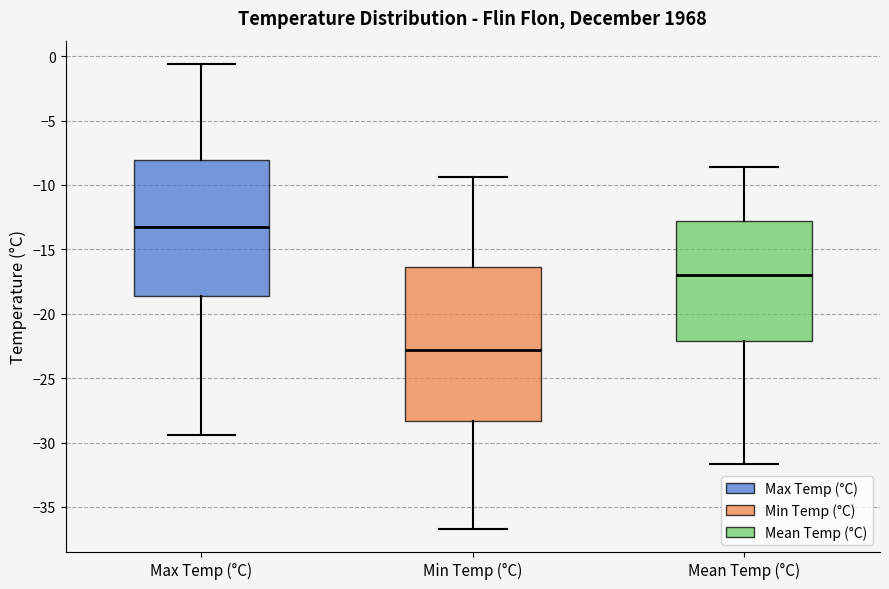

Which box's median line is the lowest?

Min Temp (°C)